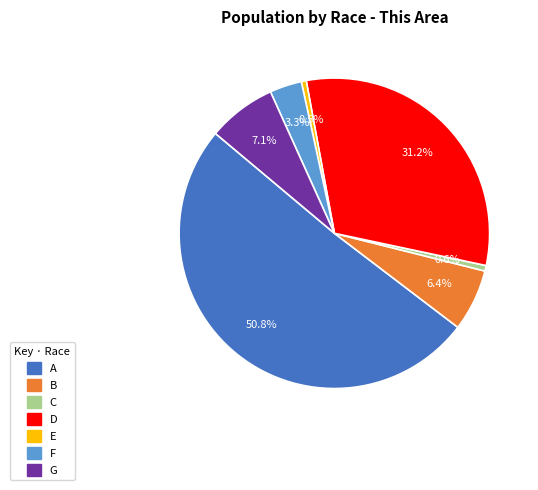

To the nearest percent, what is the average slice percentage?

14%